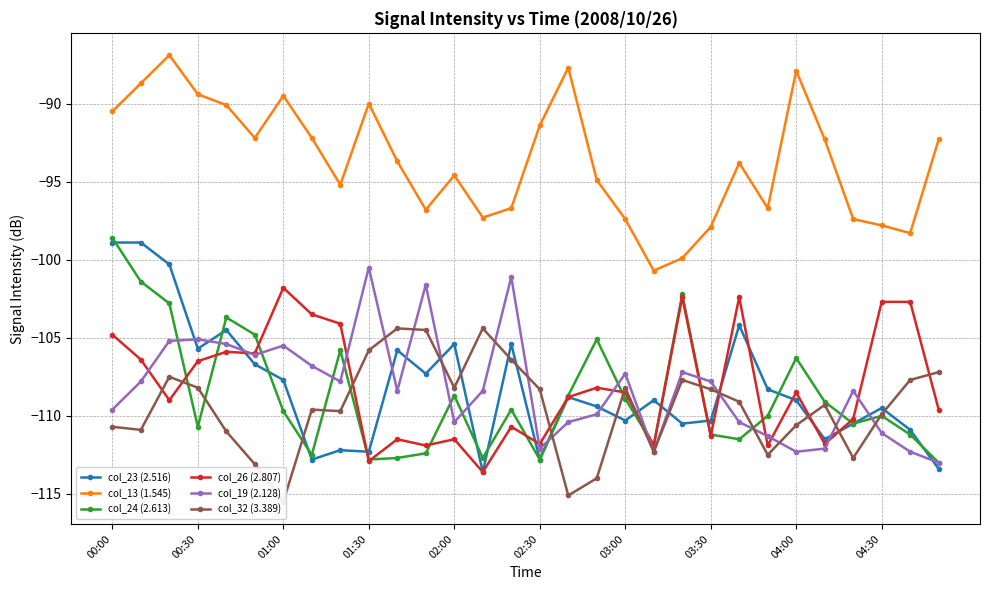

Is this an area chart (filled region under the line)?

No